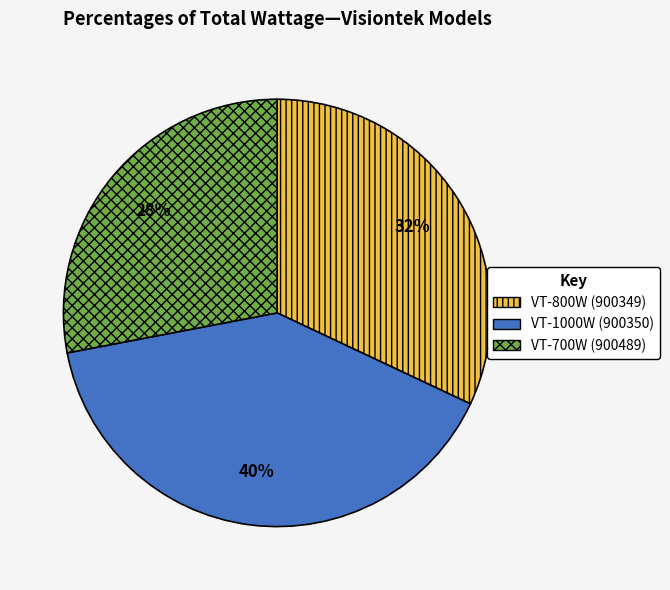

Count the number of slices in the pie.

3